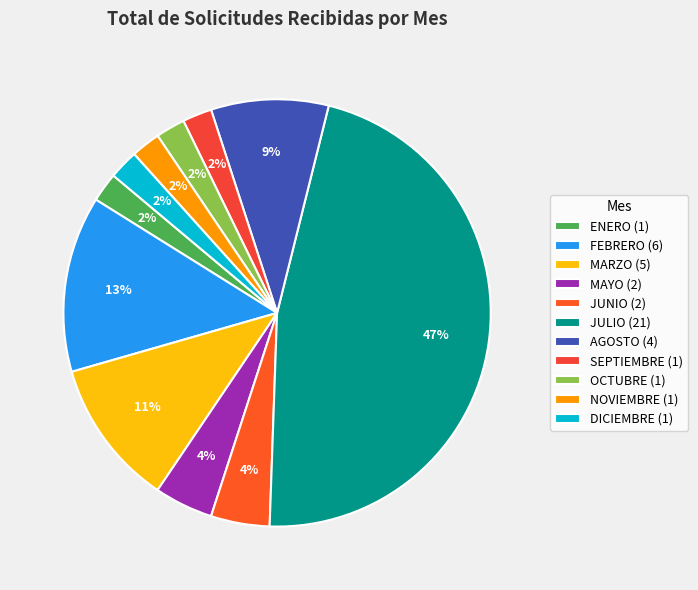

True or false: ENERO accounts for 2% of the total.

True